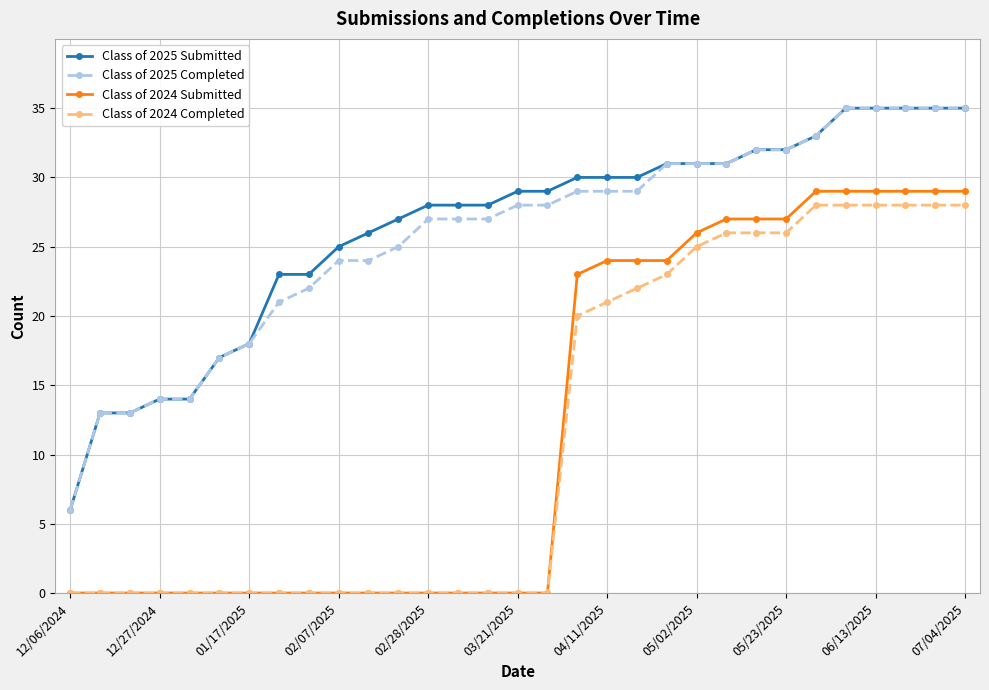

Does the chart display data point markers on the line(s)?

Yes